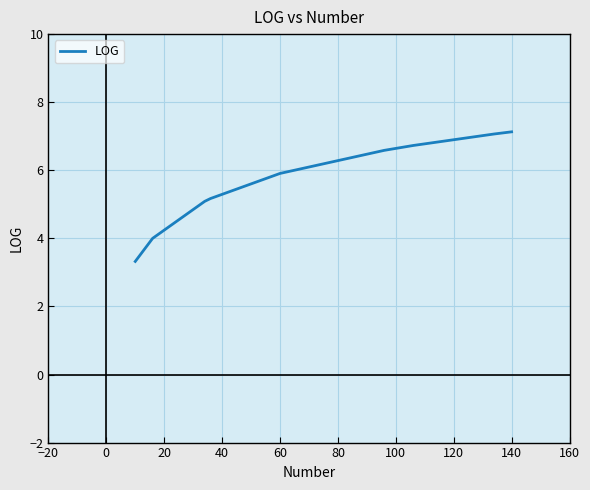

What is the average value?

5.6